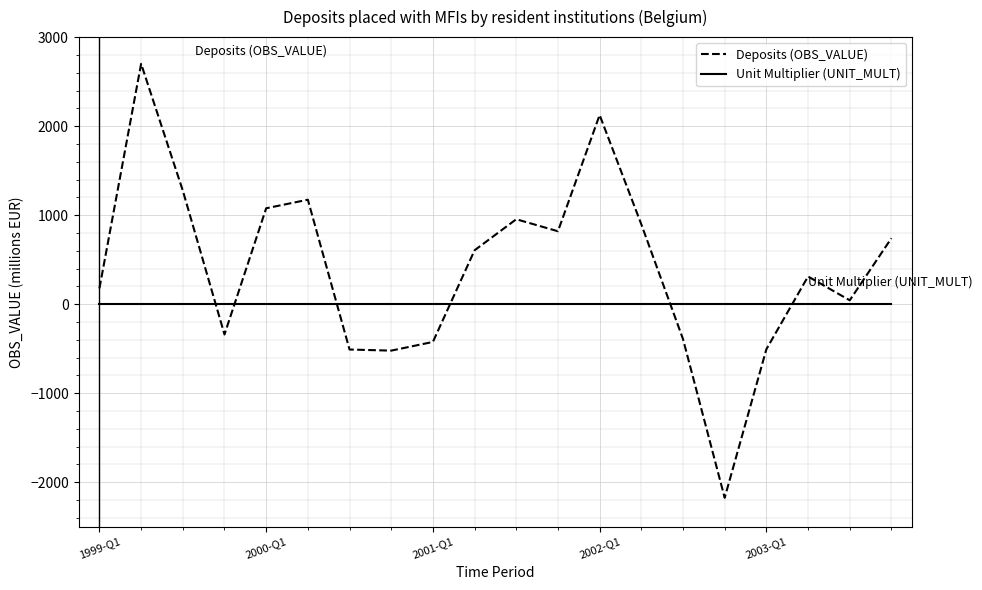

Rank the series by their maximum value, from highest to lowest.

Deposits (OBS_VALUE), Unit Multiplier (UNIT_MULT)